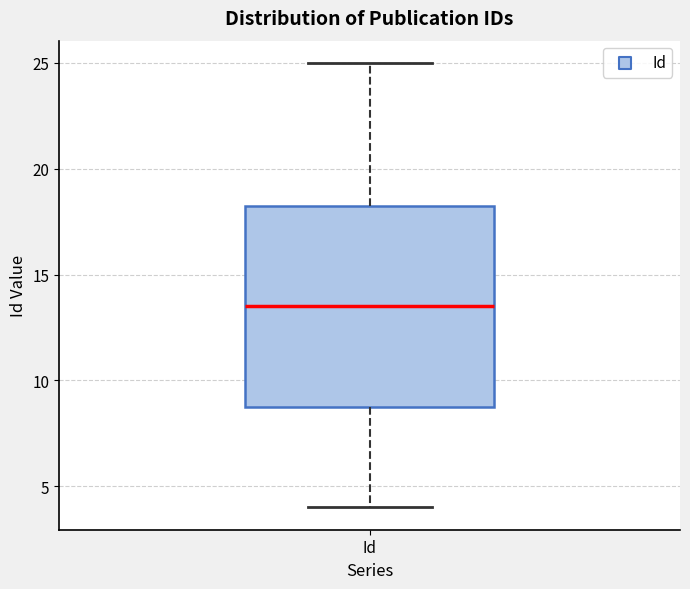

Where is the upper edge of the box for Id on the y-axis? The values are not printed on the chart, so give them approximately, as read against the axis.

18.5